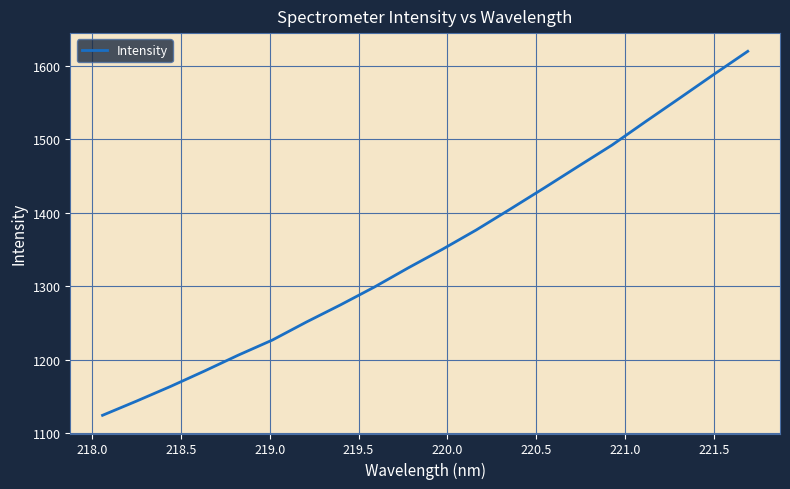

What is the minimum value shown in the chart?

1124.5